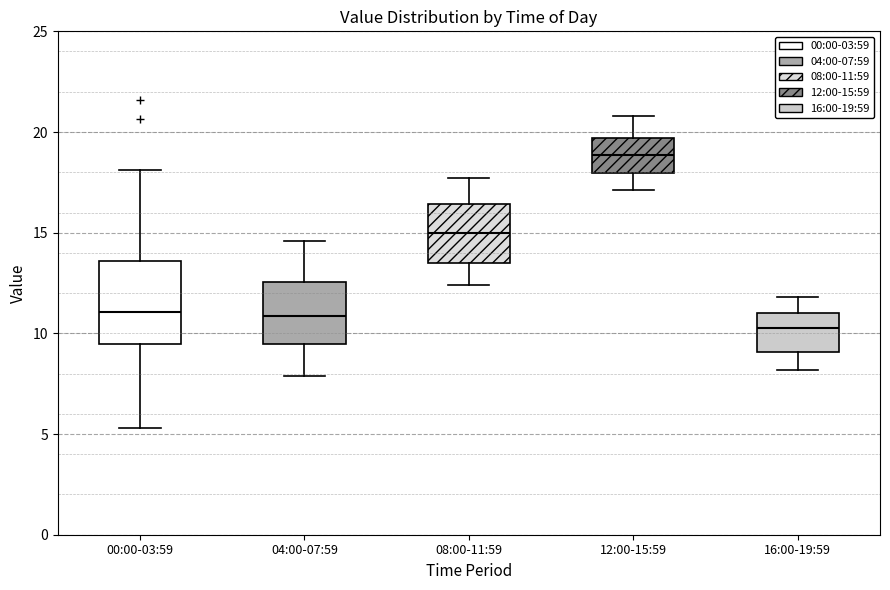

Reading left to right, read every box against the y-axis: the position of its median line, the range the box covers, and the ends of its whiskers. The values are not printed on the chart, so give them approximately, as read against the axis.

00:00-03:59: median 11.0, box 9.5 to 13.5, whiskers 5.5 to 18.0
04:00-07:59: median 11.0, box 9.5 to 12.5, whiskers 8.0 to 14.5
08:00-11:59: median 15.0, box 13.5 to 16.5, whiskers 12.5 to 17.5
12:00-15:59: median 19.0, box 18.0 to 19.5, whiskers 17.0 to 21.0
16:00-19:59: median 10.5, box 9.0 to 11.0, whiskers 8.0 to 12.0